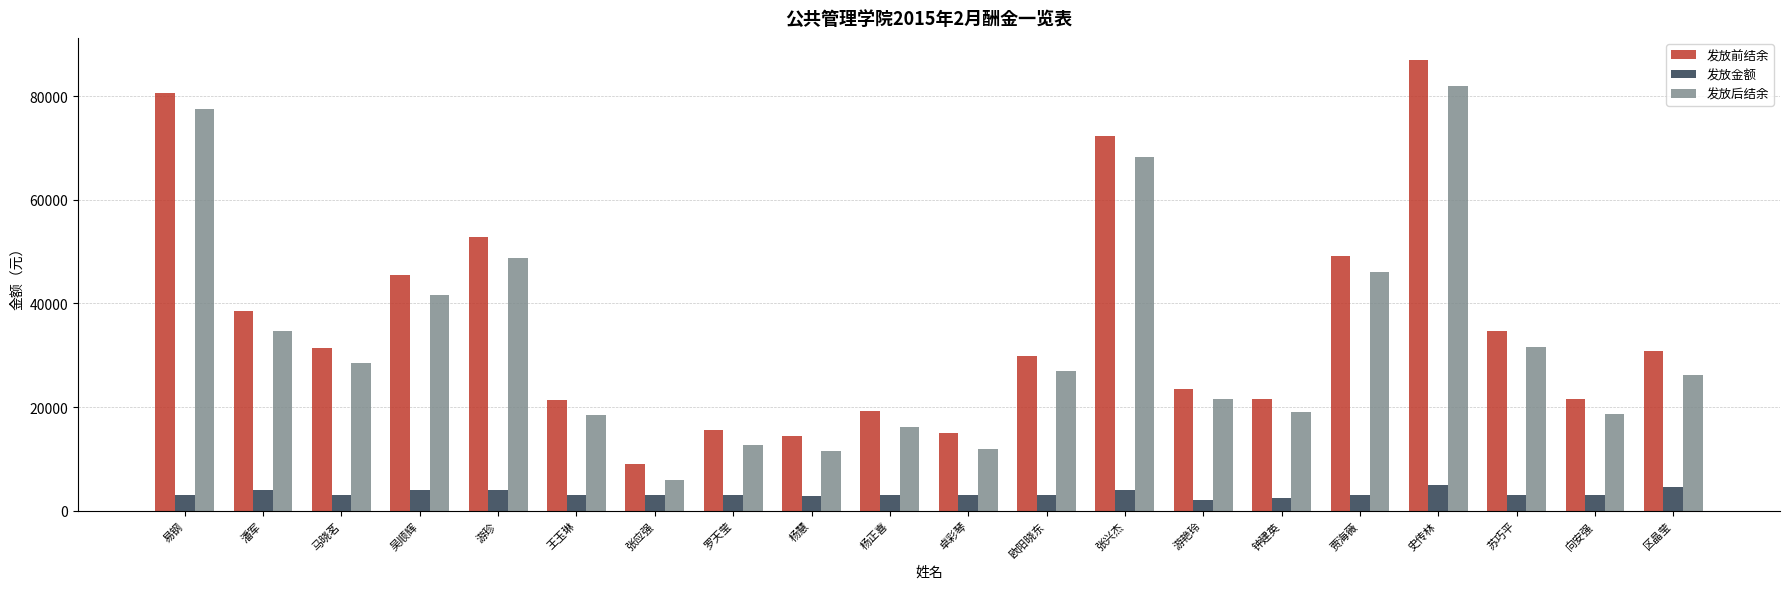

What is the sum of all 发放金额 values?

65900.0